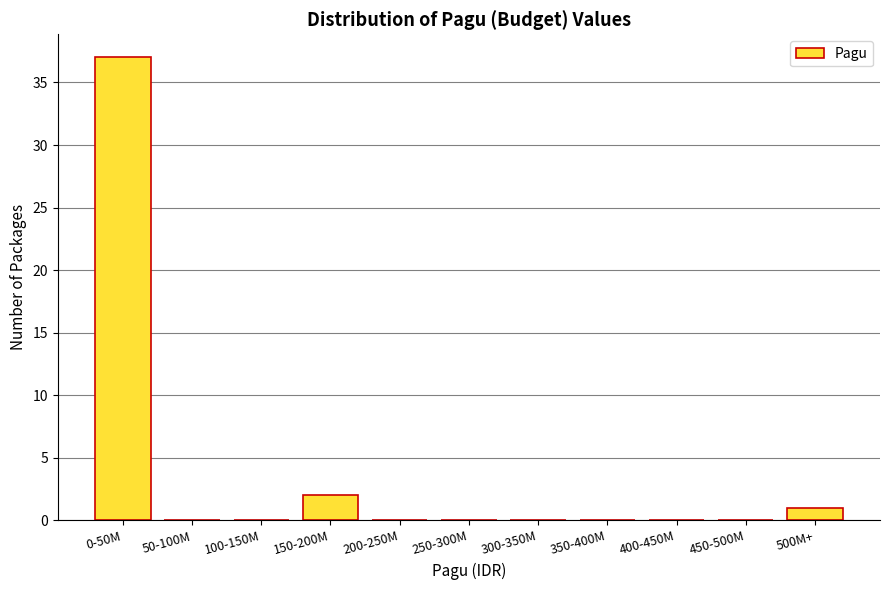

Reading left to right, what are all the values shown in this chart?

0-50M=37	50-100M=0	100-150M=0	150-200M=2	200-250M=0	250-300M=0	300-350M=0	350-400M=0	400-450M=0	450-500M=0	500M+=1